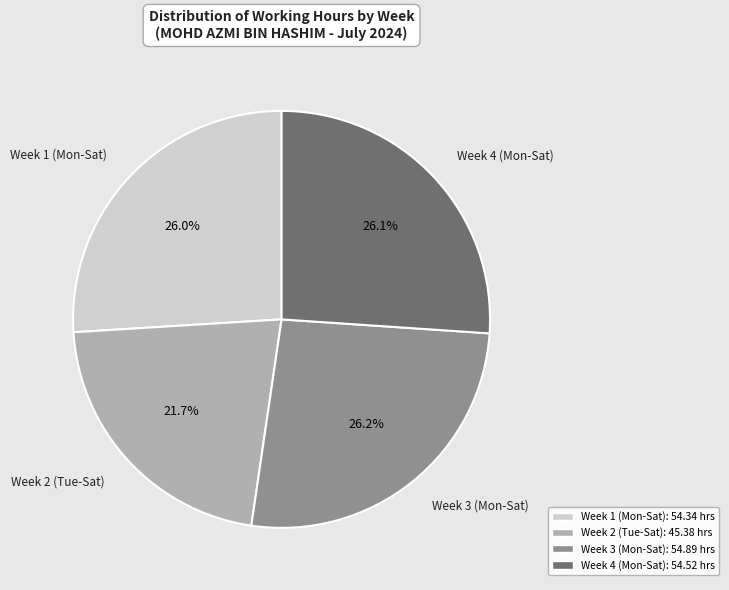

Is there a majority slice in this chart?

No